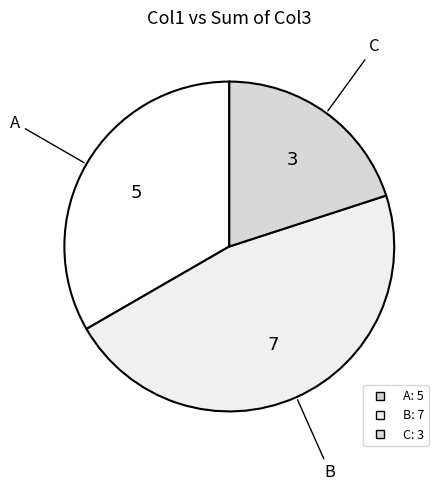

How many segments does this pie chart have?

3